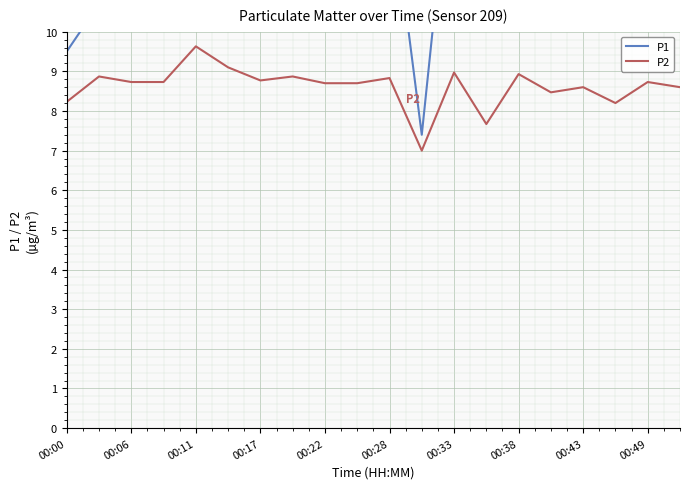

What is the lowest value of the P2 series?

7.0